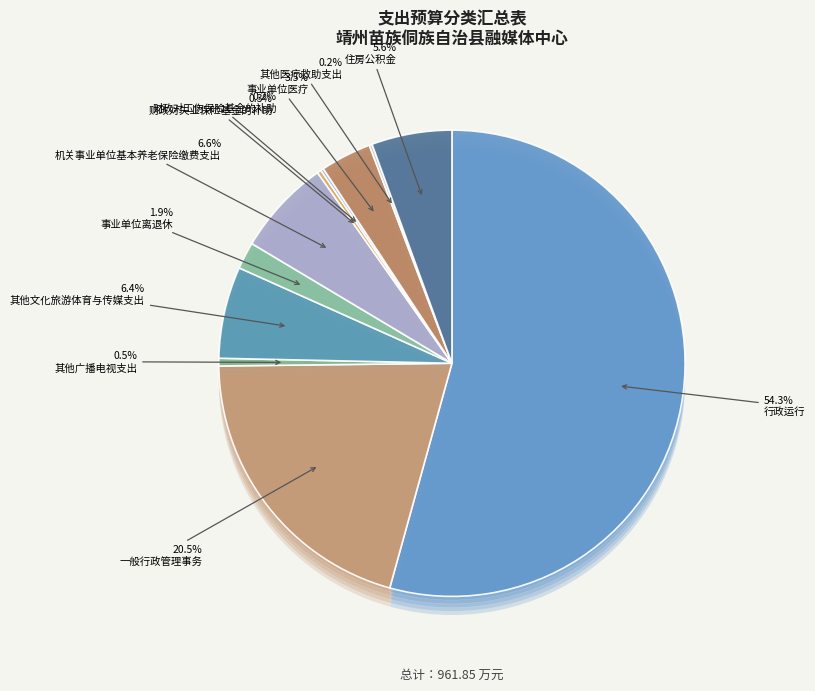

What percentage do 其他广播电视支出 and 财政对失业保险基金的补助 together represent?

0.8%